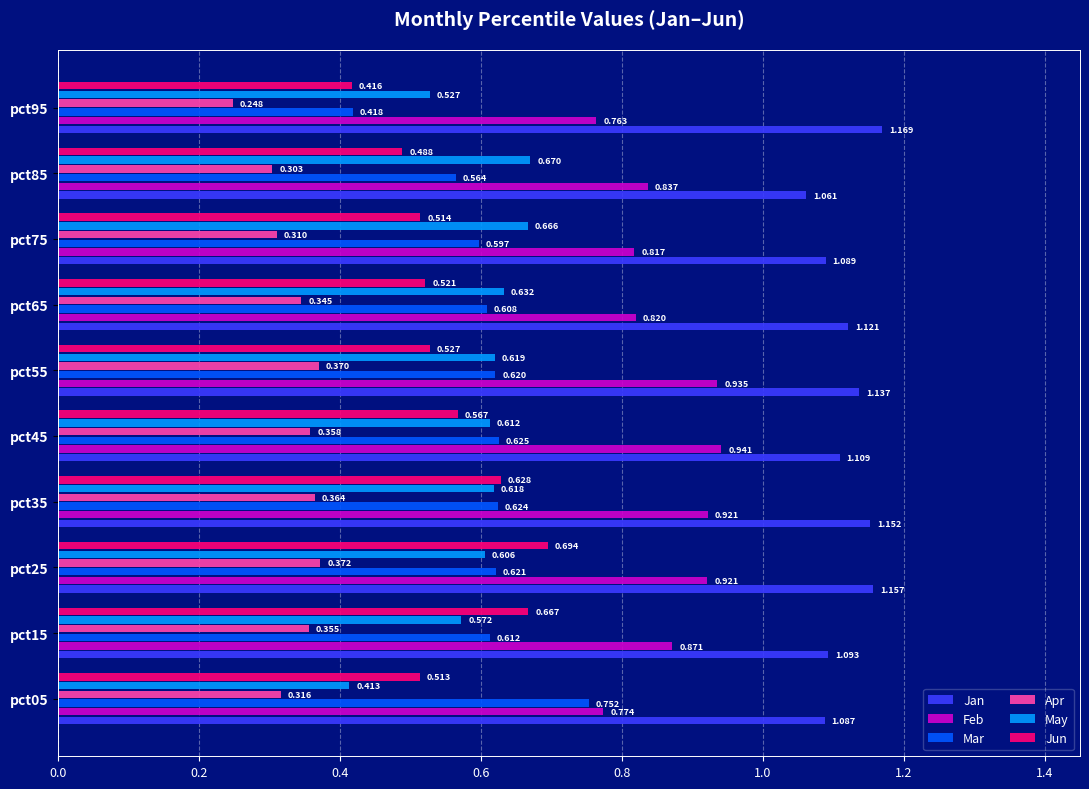

Which series has the largest total across all categories?

Jan